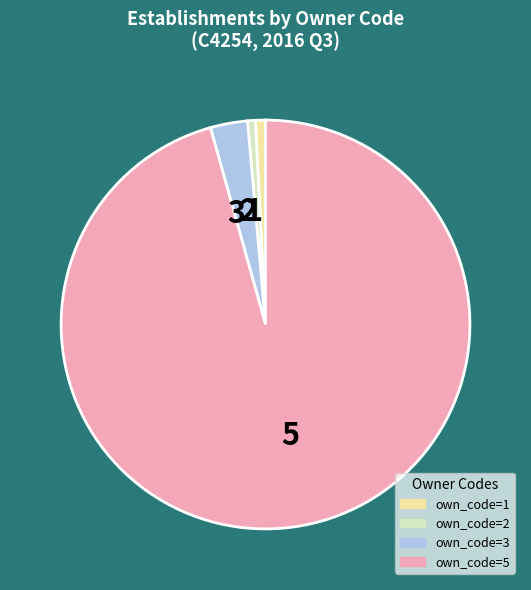

How many slices are in this pie chart?

4